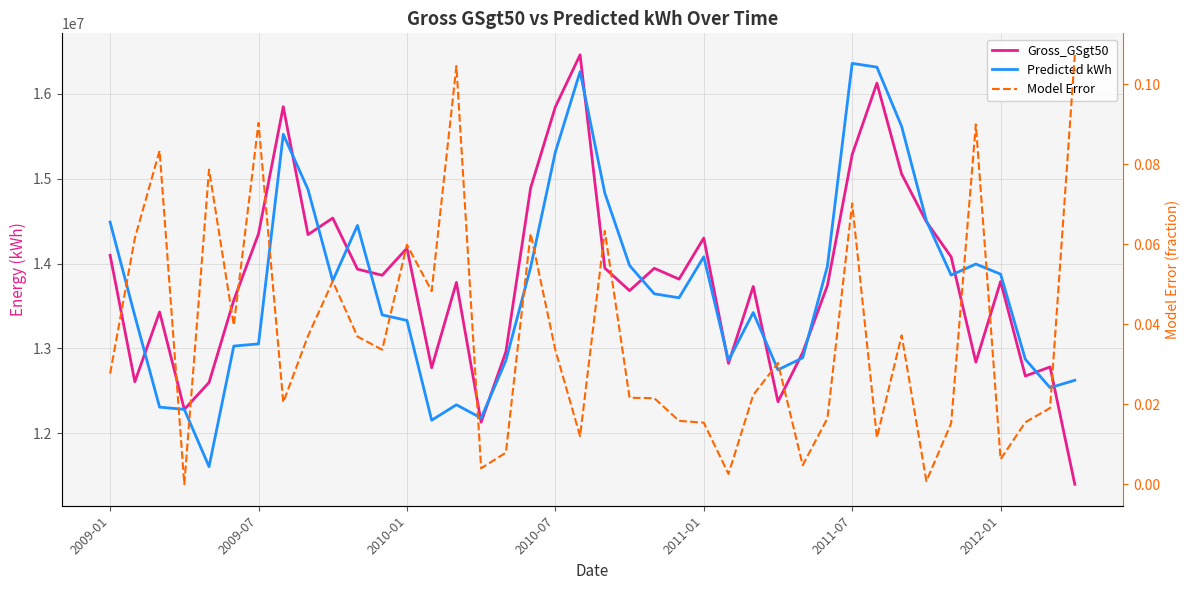

What is the difference between the Predicted kWh values at 7 and 25?

2663986.9